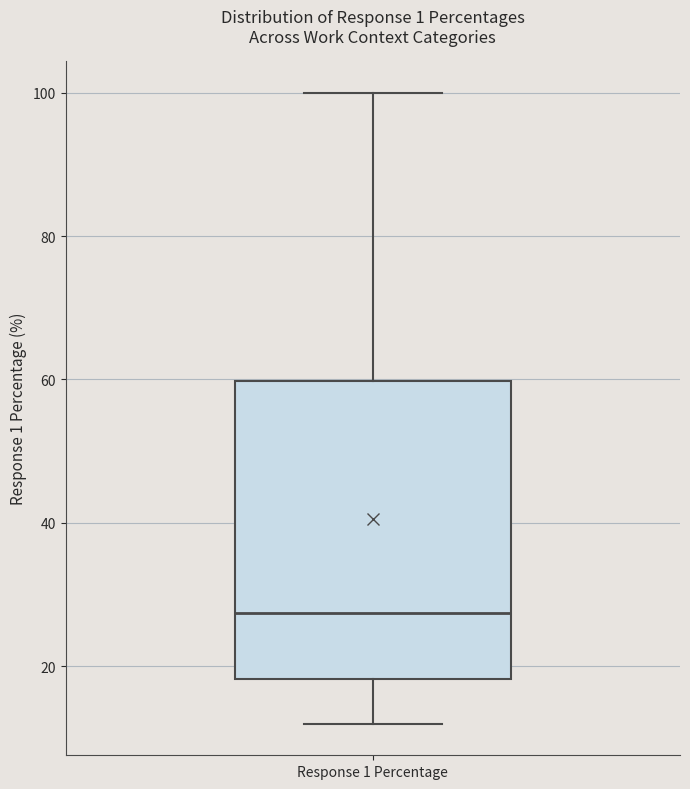

Transcribe this box plot: give where the median line is, the range the box spans, and where the two whiskers end, as read against the y-axis. The values are not printed on the chart, so give them approximately, as read against the axis.

median 28, box 18 to 60, whiskers 12 to 100